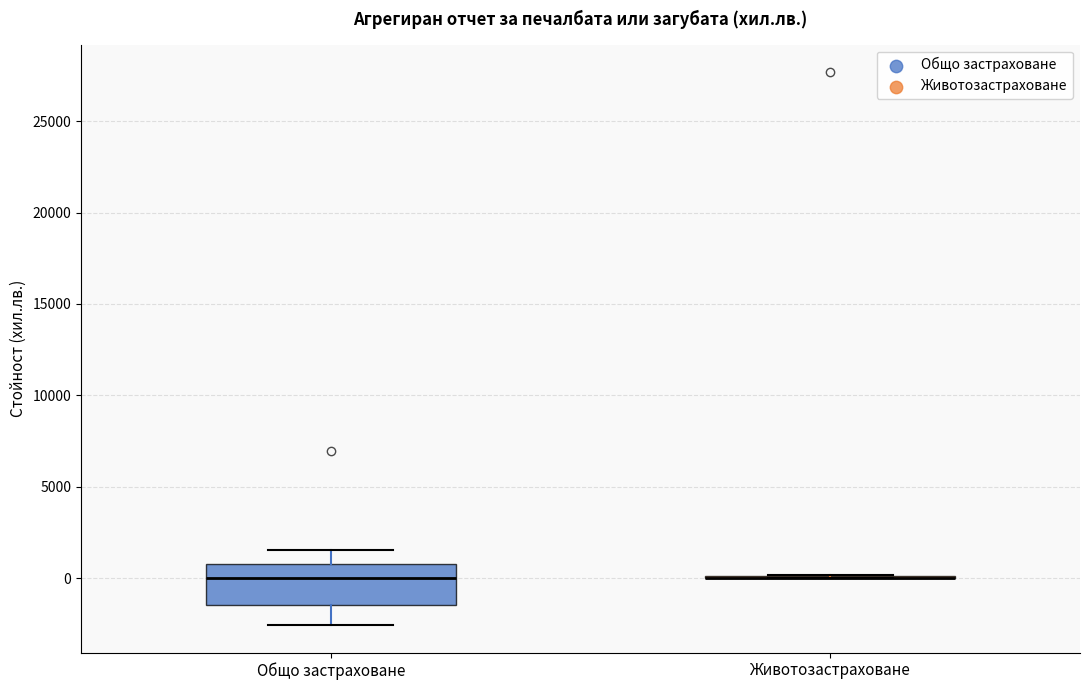

Reading left to right, read every box against the y-axis: the position of its median line, the range the box covers, and the ends of its whiskers. The values are not printed on the chart, so give them approximately, as read against the axis.

Общо застраховане: median 0, box -1500 to 1000, whiskers -2500 to 1500
Животозастраховане: box collapsed to a line at 0, whiskers 0 to 0